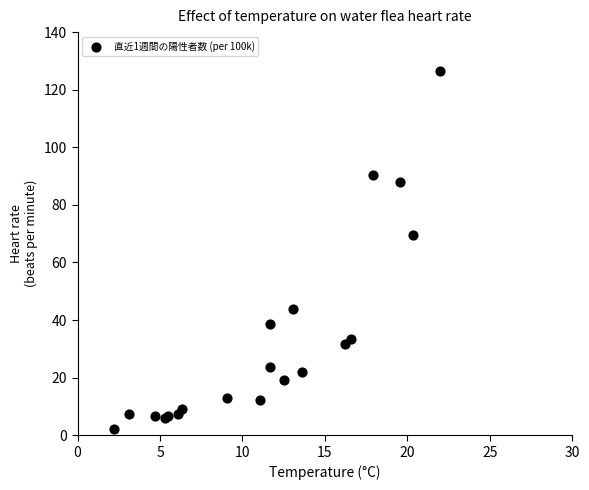

What Y value in the scatter plot is closest to 64?

69.6